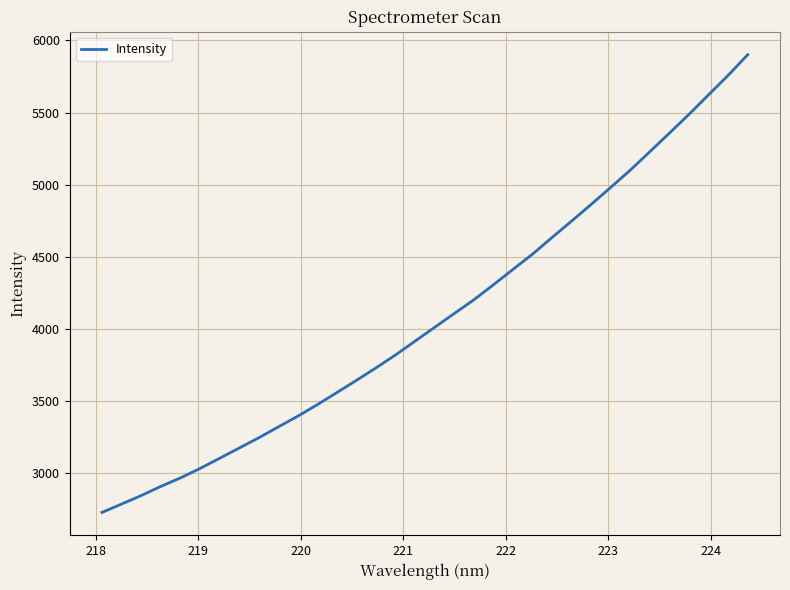

Is this an area chart (filled region under the line)?

No